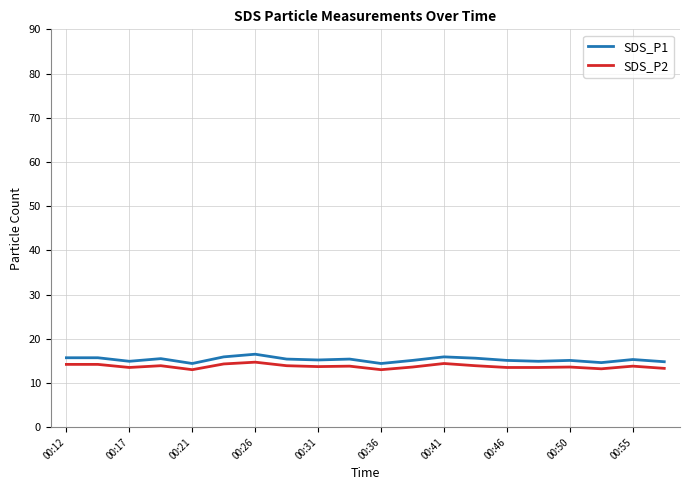

Which series has the widest spread of values?

SDS_P1